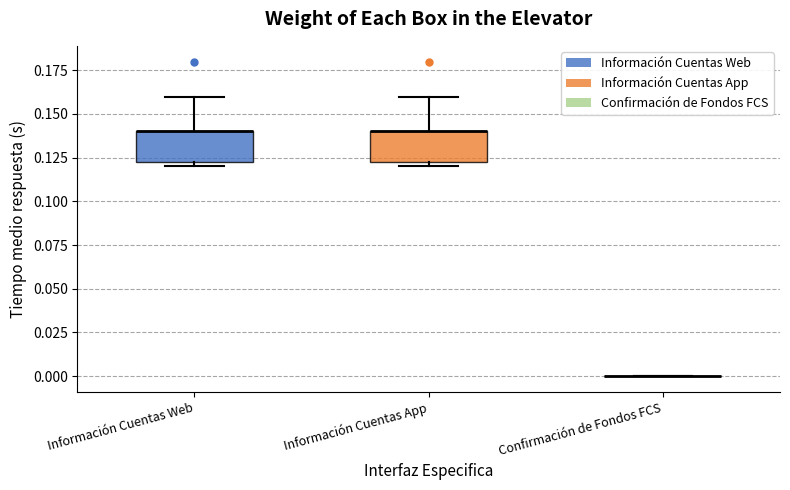

Where does the upper whisker of the box for Información Cuentas App end on the y-axis? The values are not printed on the chart, so give them approximately, as read against the axis.

0.160